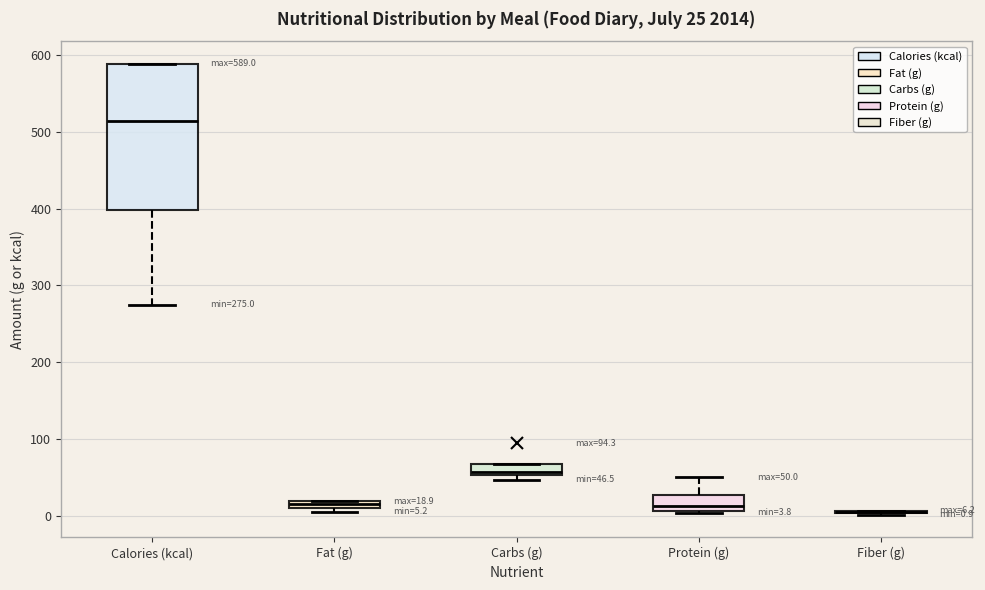

Comparing the boxes themselves (not the whiskers), which one is the tallest?

Calories (kcal)